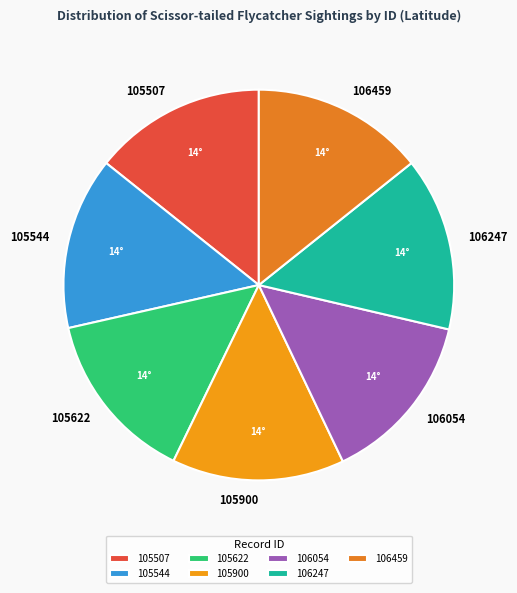

Does 106247 account for over 50% of the chart?

No